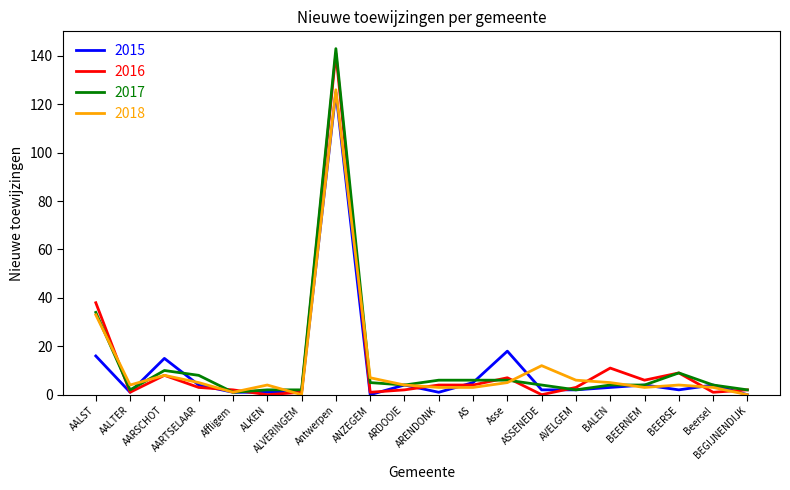

What position from the left is Affligem?

5